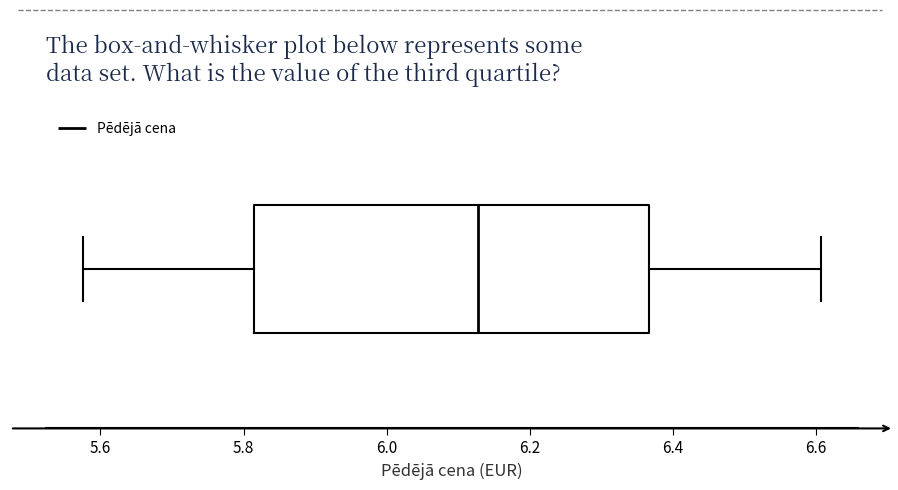

Read this box plot against the x-axis: the position of the median line, the range covered by the box, and the ends of both whiskers. The values are not printed on the chart, so give them approximately, as read against the axis.

median 6.12, box 5.82 to 6.36, whiskers 5.58 to 6.60